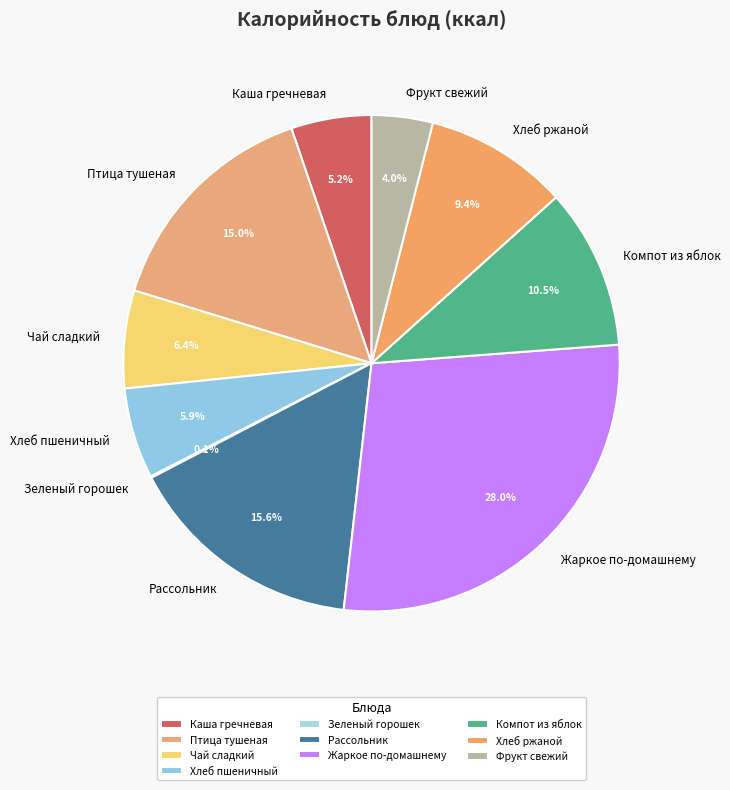

Is there a majority slice in this chart?

No